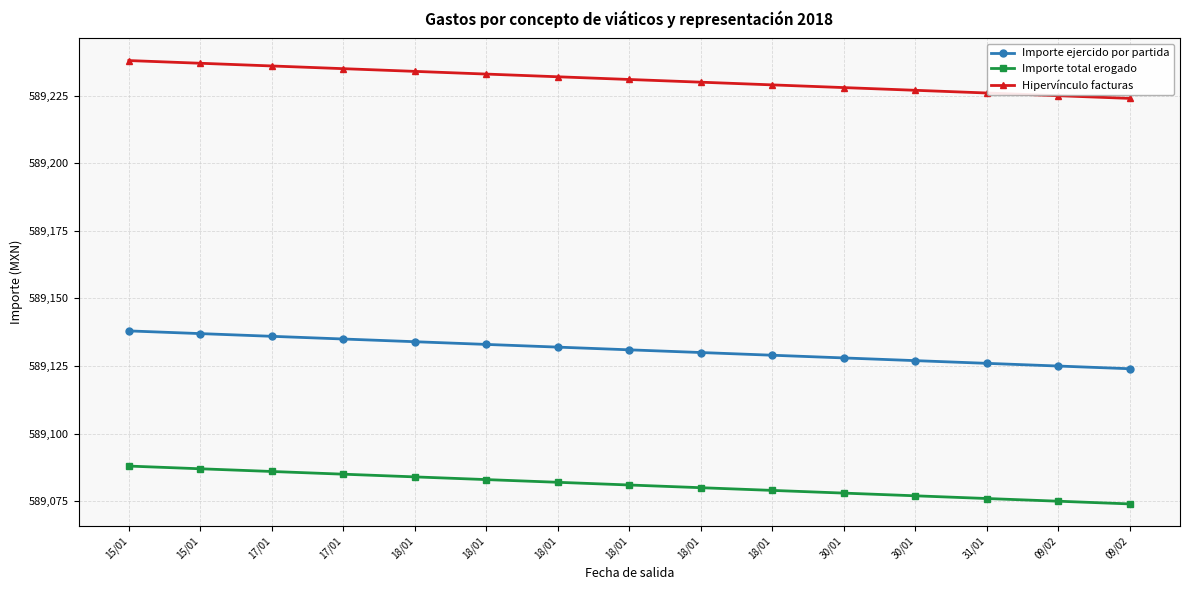

At 09/02, list the series in order from smallest to largest.

Importe total erogado, Importe ejercido por partida, Hipervínculo facturas